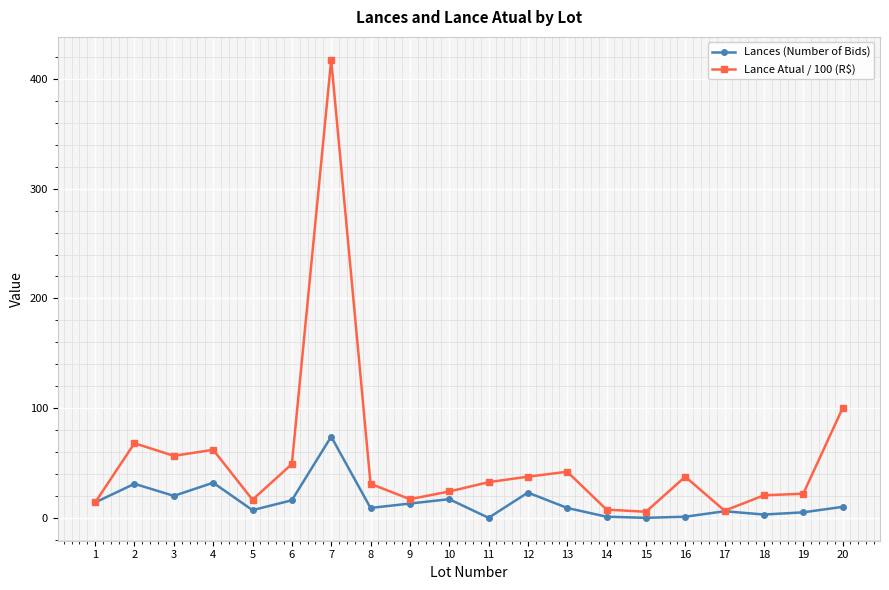

What is the difference between the second highest and second lowest values in the Lances (Number of Bids) series?

32.0